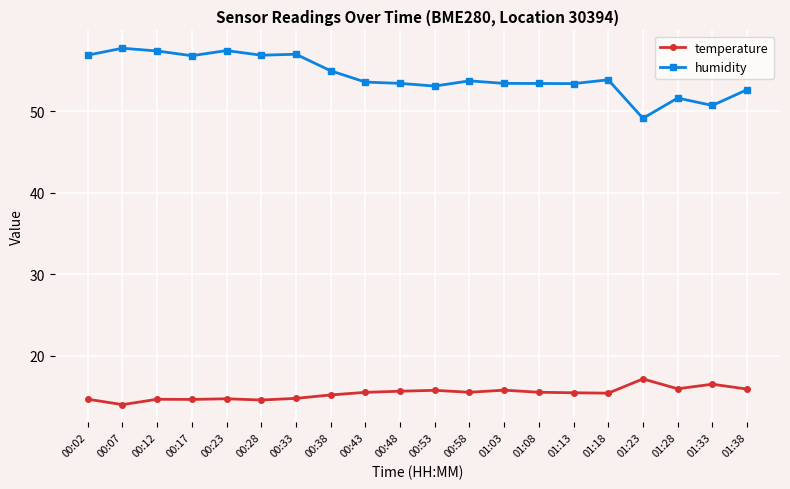

What position from the right is 01:18?

5